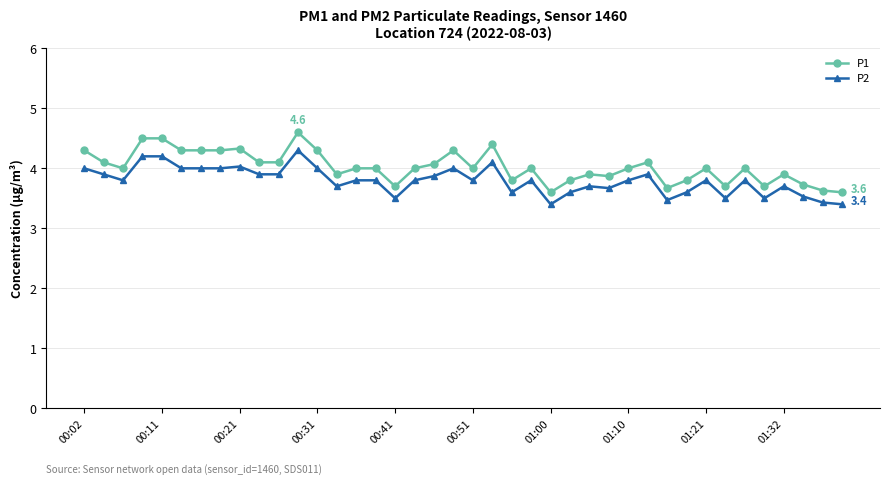

Rank the series by their maximum value, from lowest to highest.

P2, P1